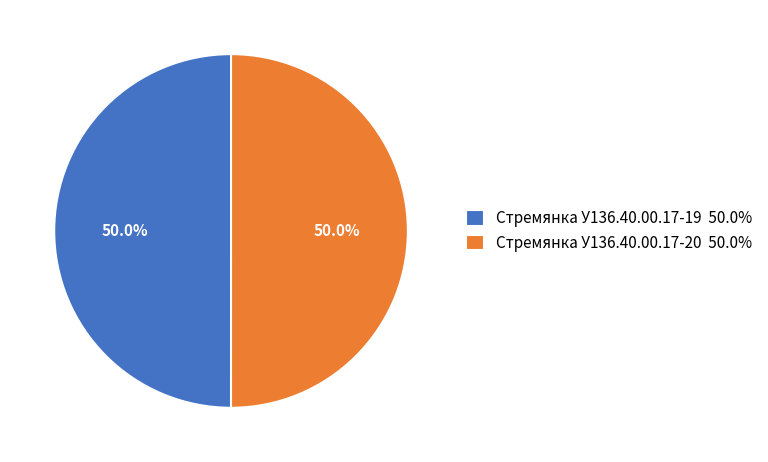

To the nearest percent, what percentage of the pie is Стремянка У136.40.00.17-20?

50%